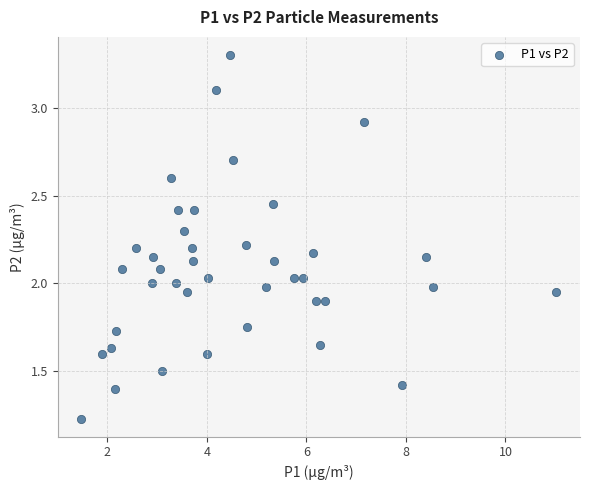

What is the range of X values (max minus min)?

9.5